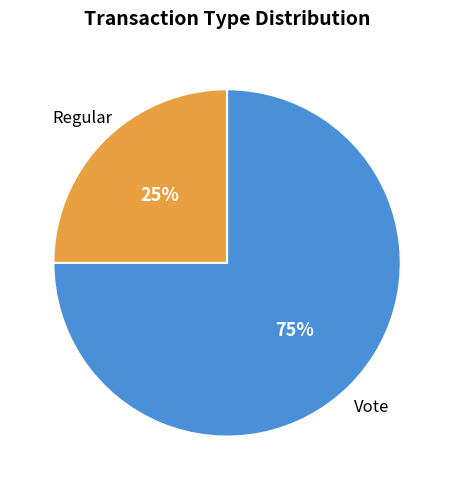

To the nearest percent, what is the difference between the largest and smallest slice percentages?

50%